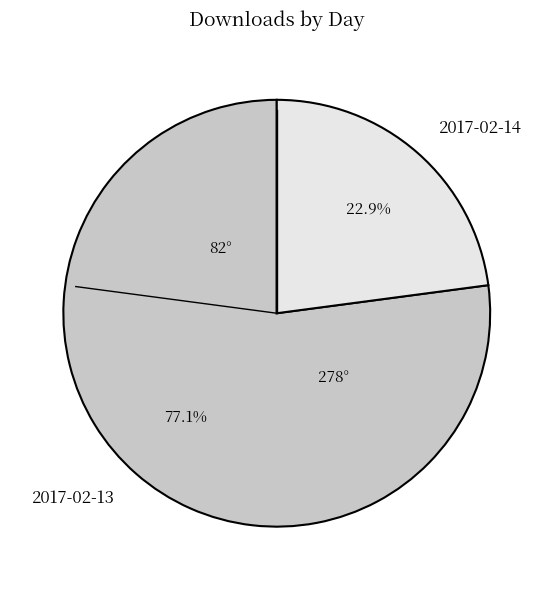

To the nearest percent, what is the combined percentage of 2017-02-14 and 2017-02-13?

100%